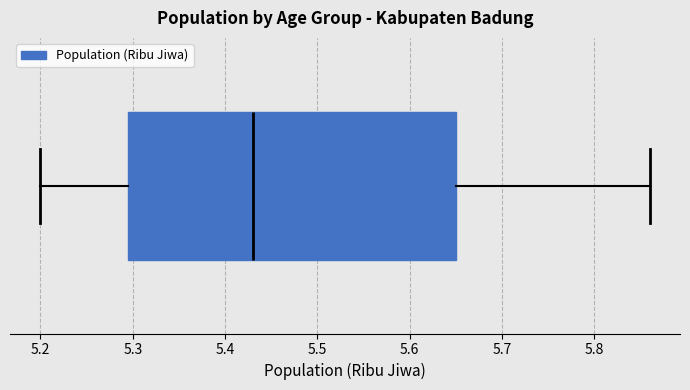

Where does the median line of the box sit on the x-axis? The values are not printed on the chart, so give them approximately, as read against the axis.

5.43